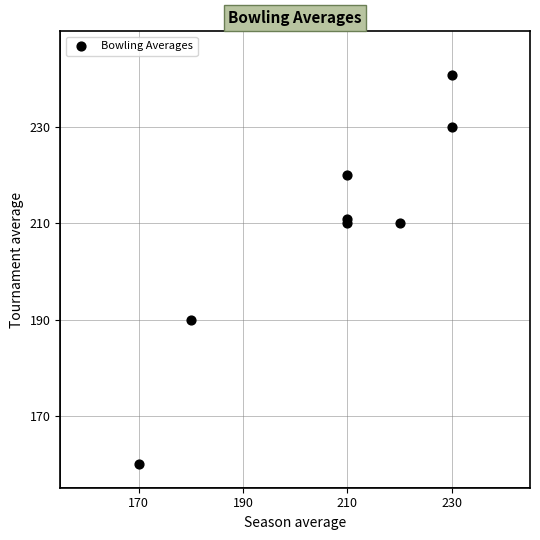

What is the average Y value?

209